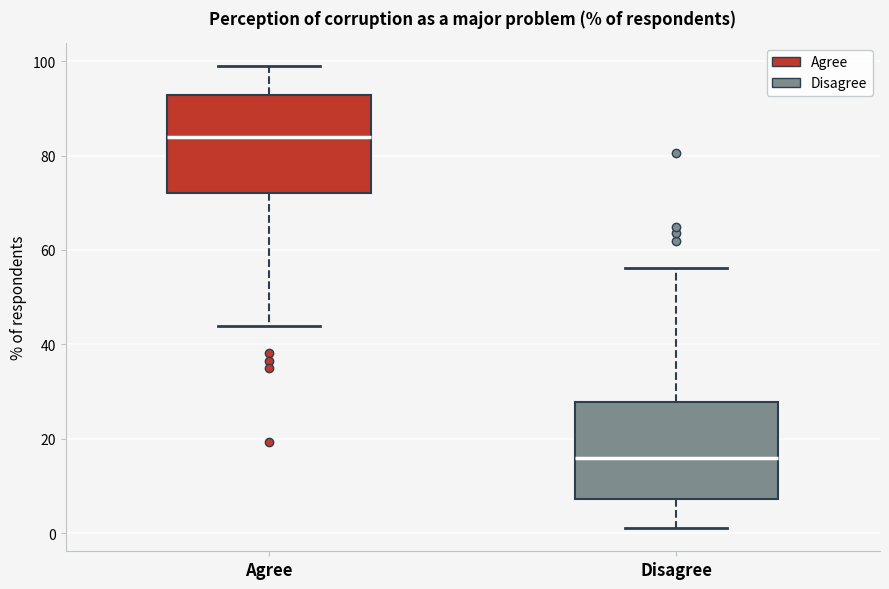

Reading left to right, read every box against the y-axis: the position of its median line, the range the box covers, and the ends of its whiskers. The values are not printed on the chart, so give them approximately, as read against the axis.

Agree: median 84, box 72 to 92, whiskers 44 to 98
Disagree: median 16, box 8 to 28, whiskers 2 to 56